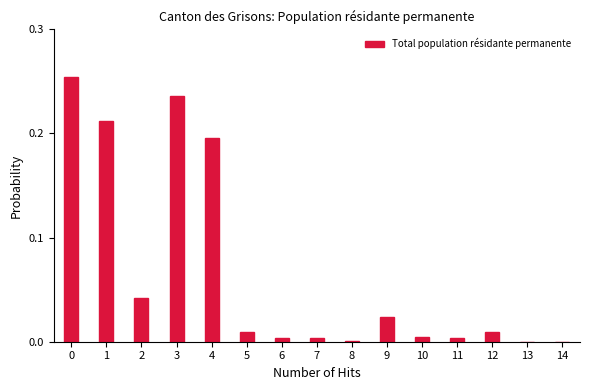

Is it true that the value at 2 is 0.0?

True